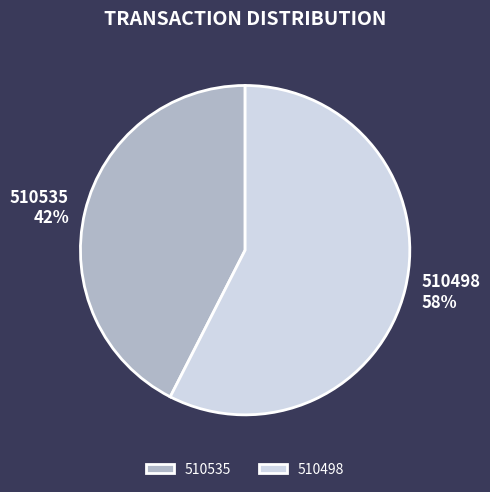

Rank the categories by value from lowest to highest.

510535, 510498